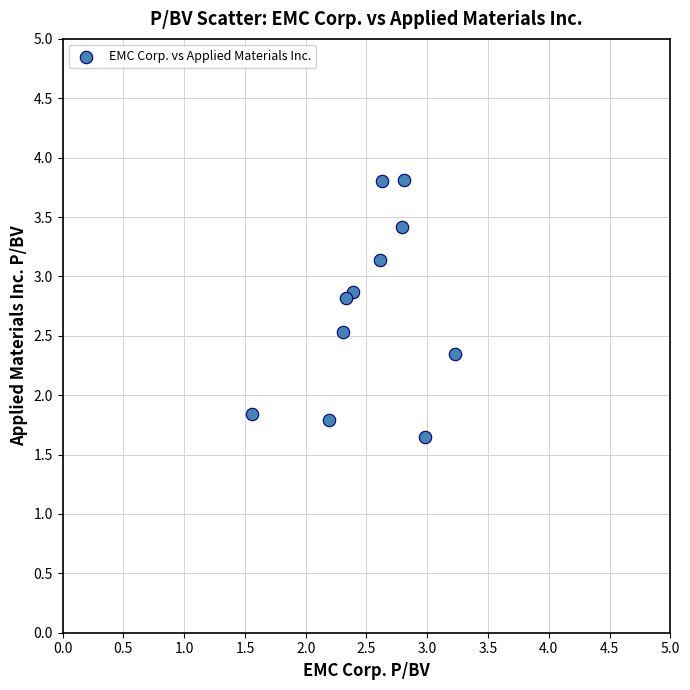

What is the range of Y values (max minus min)?

2.2